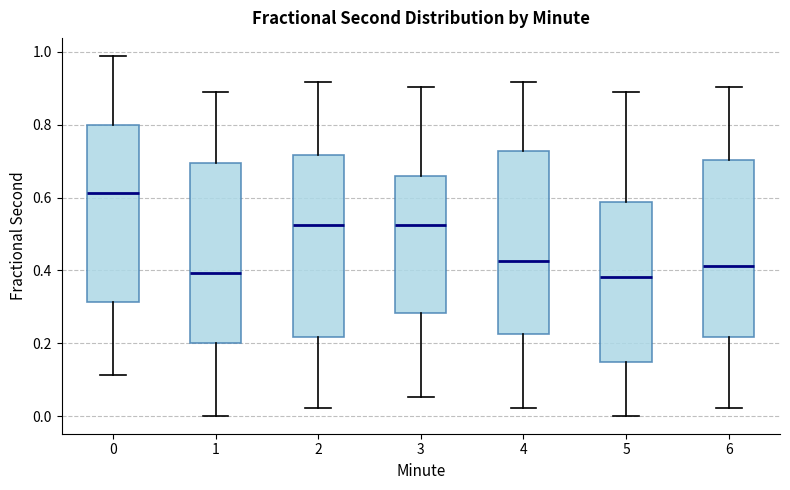

Where does the upper whisker of the box at x = 4 end on the y-axis? The values are not printed on the chart, so give them approximately, as read against the axis.

0.92